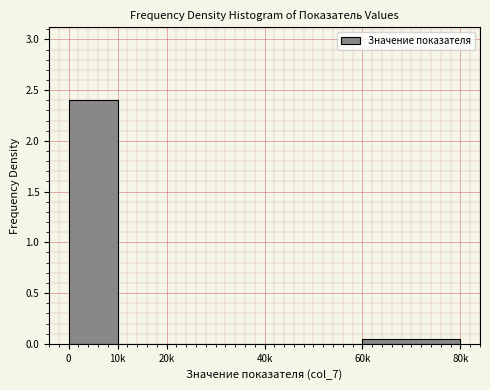

What is the change in value from 0 to 10k?

-2.4